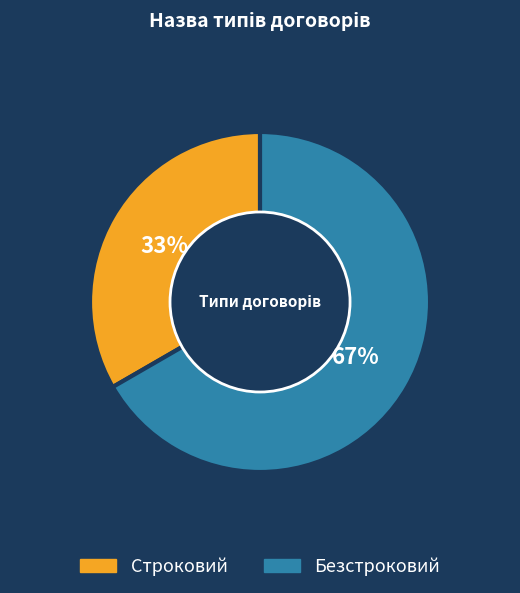

Combined, do Строковий and Безстроковий account for over 50%?

Yes